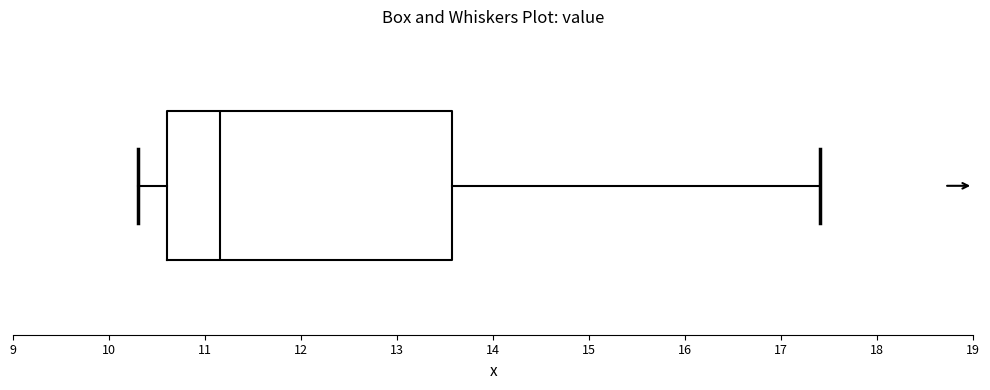

Where does the left whisker of the box end on the x-axis? The values are not printed on the chart, so give them approximately, as read against the axis.

10.3